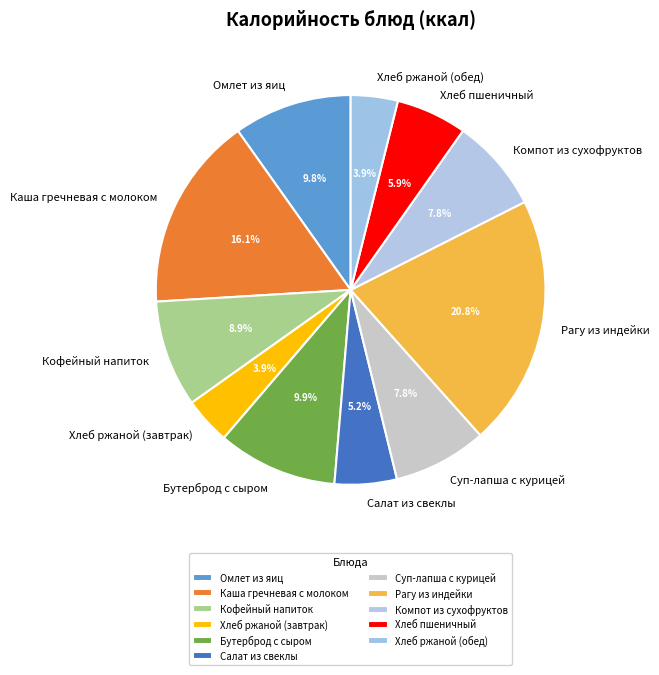

The Компот из сухофруктов slice represents 19% of the pie. True or false?

False